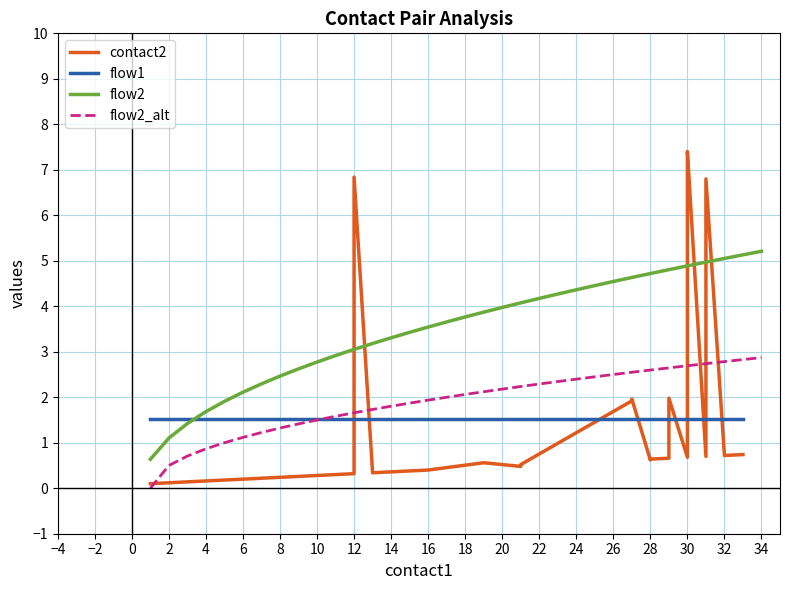

The flow2_alt series shows 1.9 at 6. True or false?

False